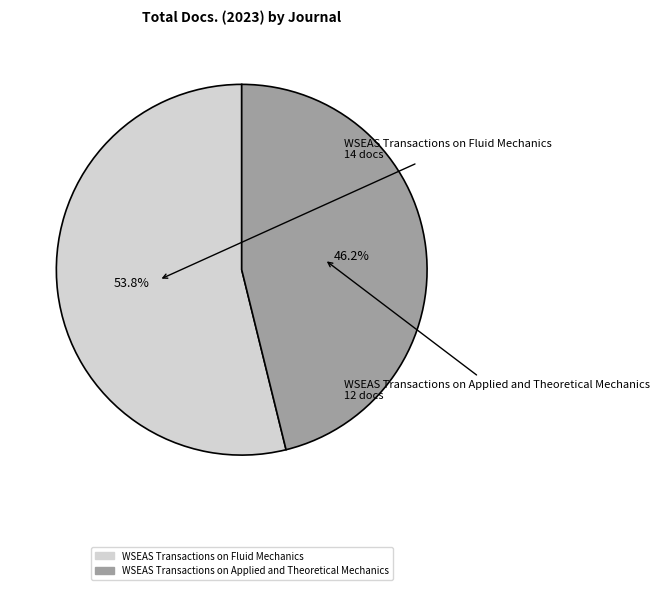

What is the smallest slice in the pie chart?

WSEAS Transactions on Applied and Theoretical Mechanics